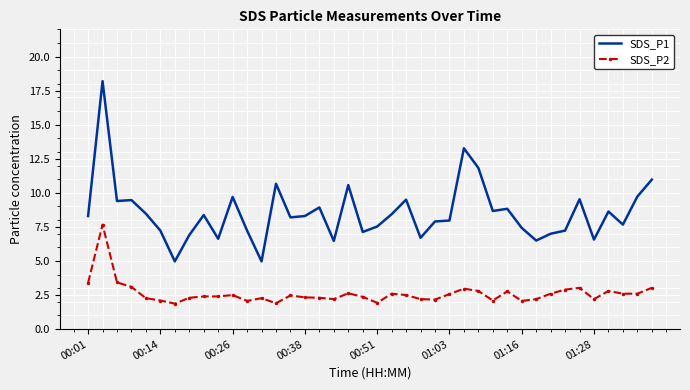

Rank the series by their average value, from lowest to highest.

SDS_P2, SDS_P1